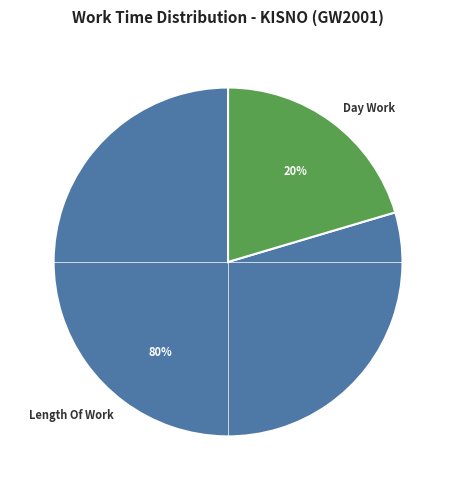

To the nearest percent, what is the average slice percentage?

50%